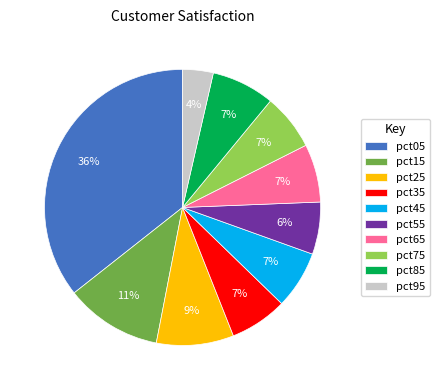

To the nearest percent, what is the average slice percentage?

10%